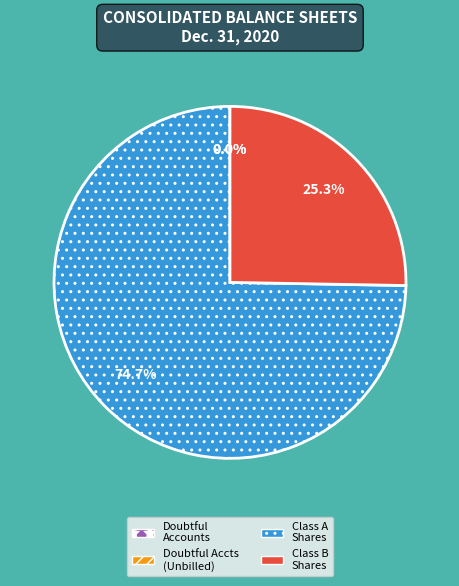

Which slice is the largest?

Class A Shares